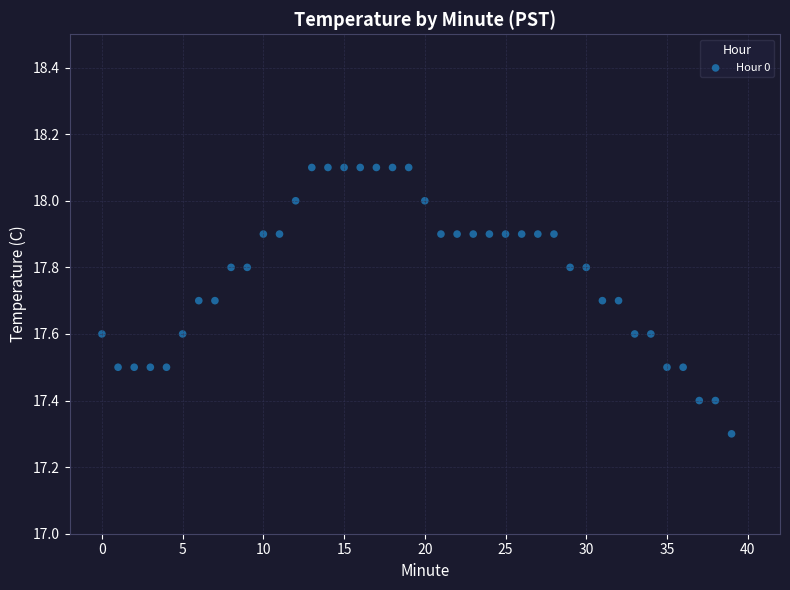

What Y value in the scatter plot is closest to 17?

17.3